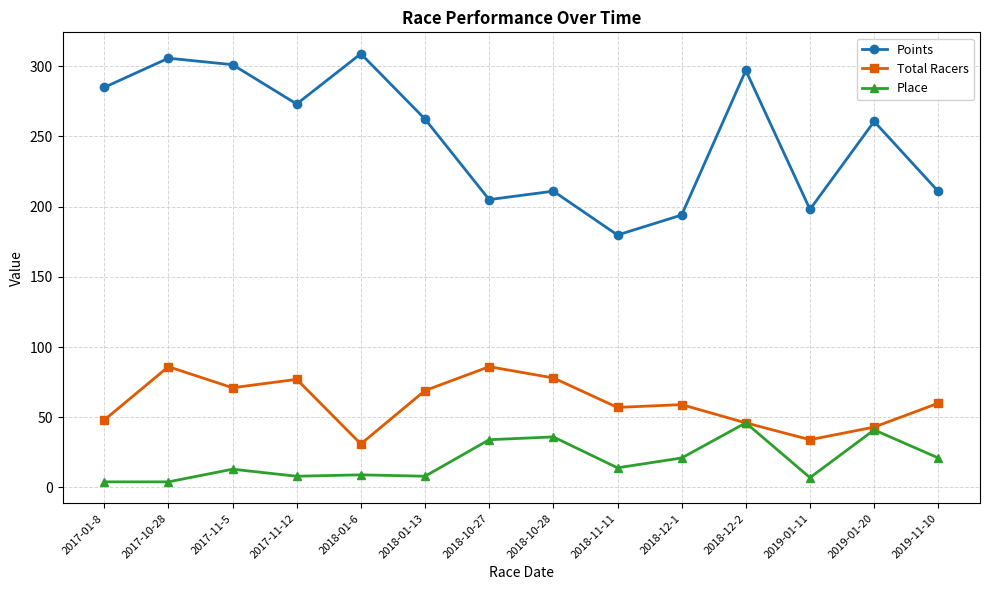

What is the average value of the Place series?

19.0